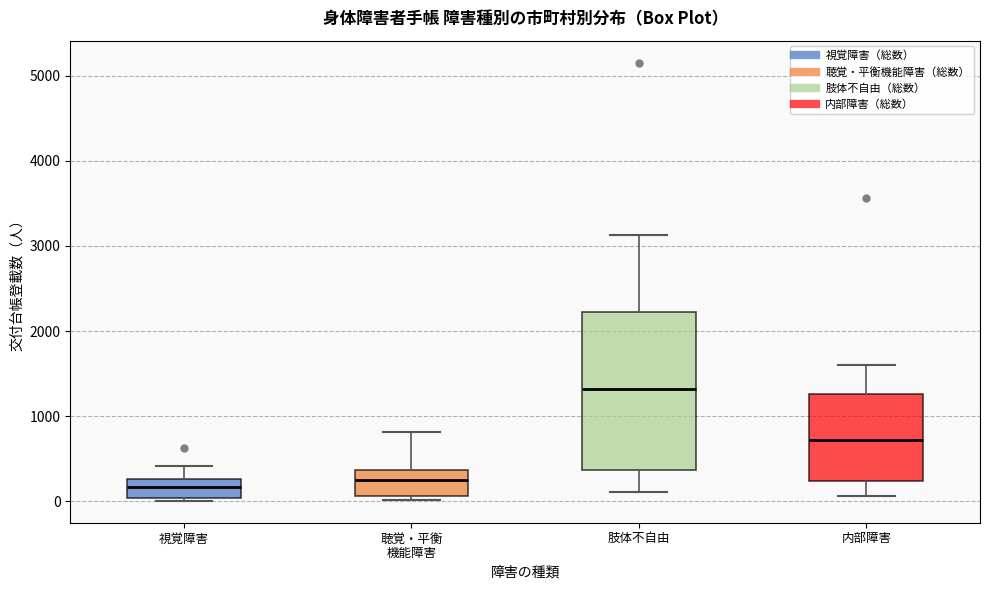

Reading left to right, transcribe this box plot: for each box, give where its median line is, the range the box spans, and where its two whiskers end, as read against the y-axis. The values are not printed on the chart, so give them approximately, as read against the axis.

視覚障害: median 200, box 0 to 300, whiskers 0 (just below the box's lower edge) to 400
聴覚・平衡 機能障害: median 200, box 100 to 400, whiskers 0 to 800
肢体不自由: median 1300, box 400 to 2200, whiskers 100 to 3100
内部障害: median 700, box 200 to 1300, whiskers 100 to 1600